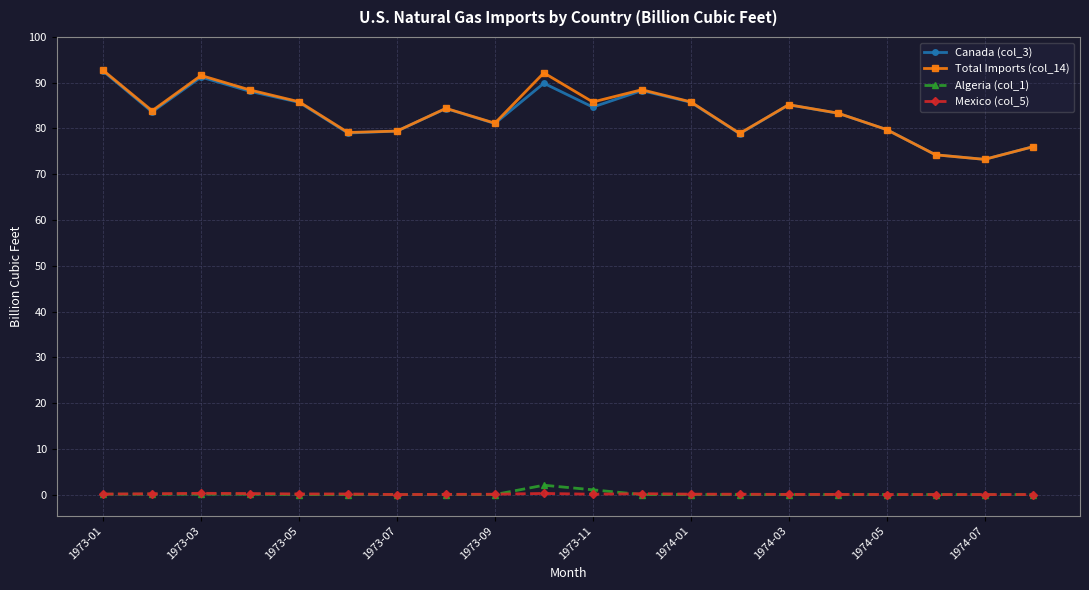

What is the difference between the maximum and minimum values in the Algeria (col_1) series?

2.0